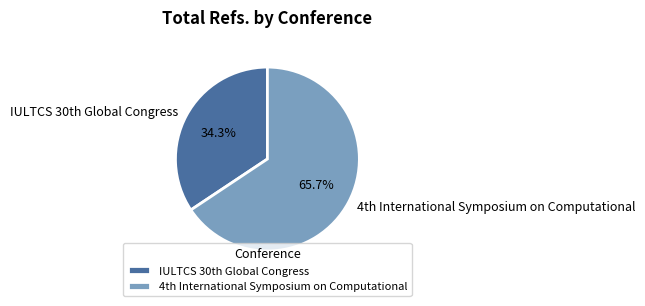

Rank the categories by value from lowest to highest.

IULTCS 30th Global Congress, 4th International Symposium on Computational